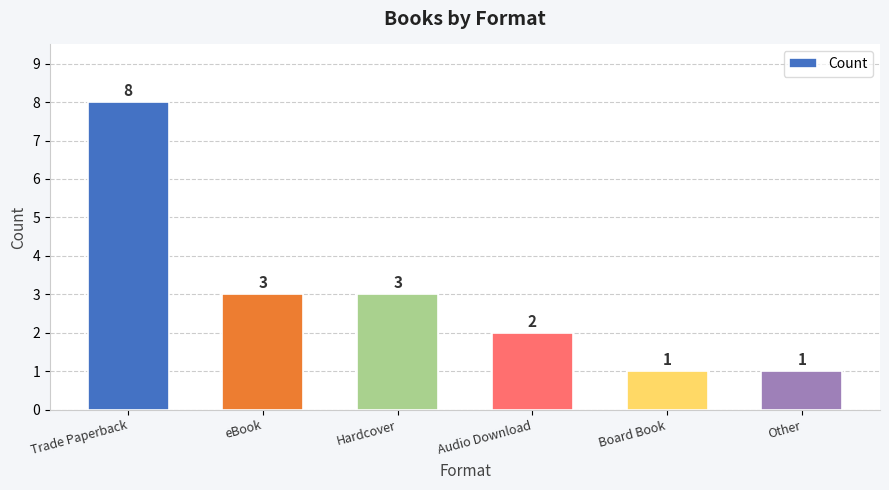

How many values are below 3?

3